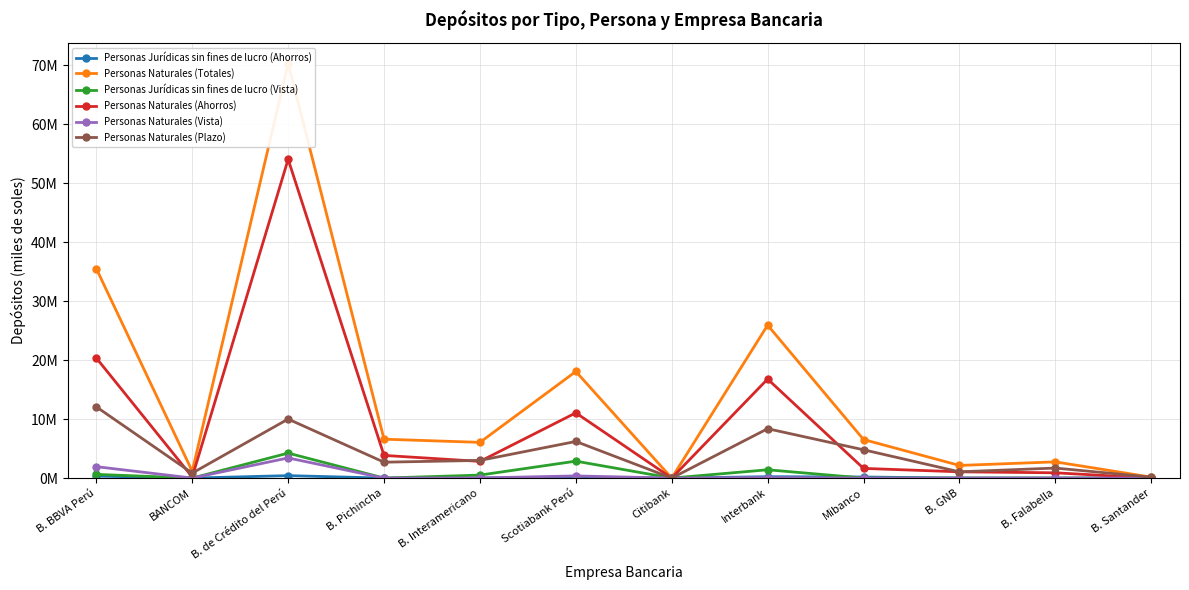

How many interior local valleys does the Personas Naturales (Ahorros) series have?

3